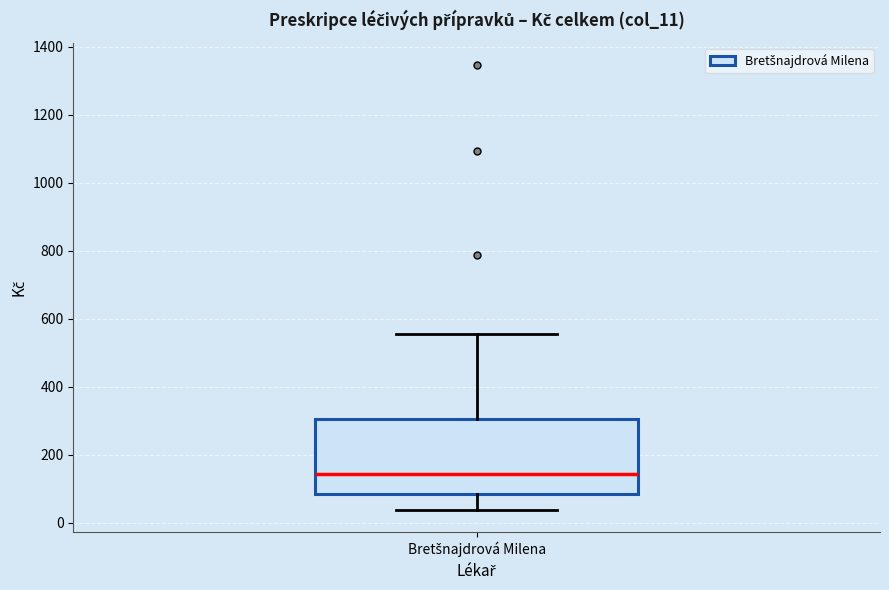

Where is the lower edge of the box for Bretšnajdrová Milena on the y-axis? The values are not printed on the chart, so give them approximately, as read against the axis.

80